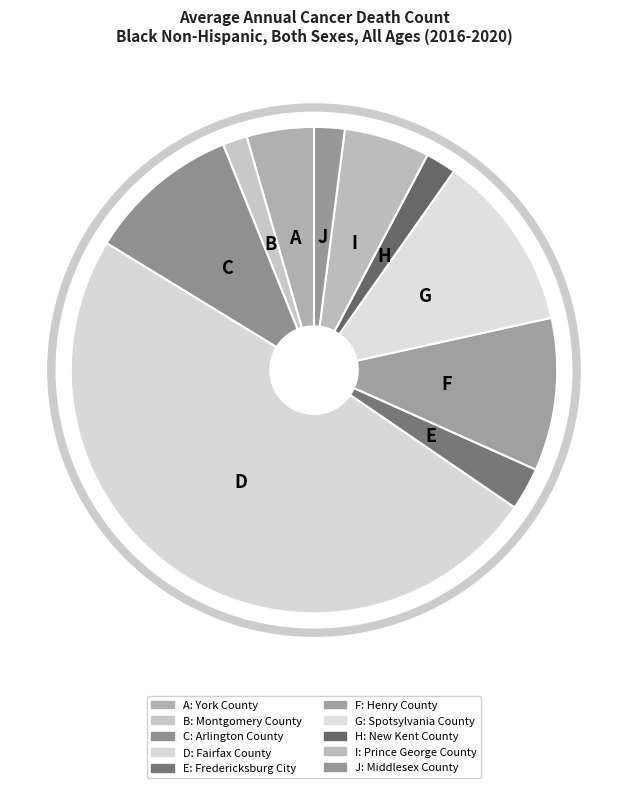

Count the number of slices in the pie.

10